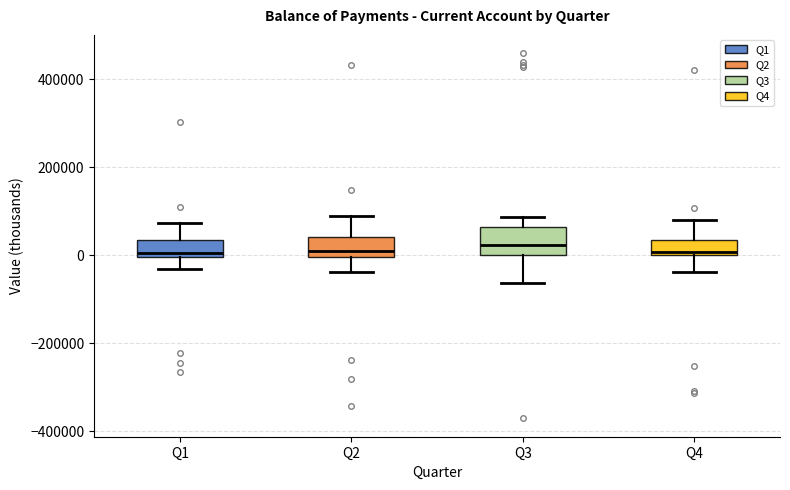

Reading left to right, transcribe this box plot: for each box, give where its median line is, the range the box spans, and where its two whiskers end, as read against the y-axis. The values are not printed on the chart, so give them approximately, as read against the axis.

Q1: median 0 (just above the box's lower edge), box 0 to 40000, whiskers -40000 to 80000
Q2: median 0 (just above the box's lower edge), box 0 to 40000, whiskers -40000 to 80000
Q3: median 20000, box 0 to 60000, whiskers -60000 to 80000
Q4: median 0, box 0 to 40000, whiskers -40000 to 80000